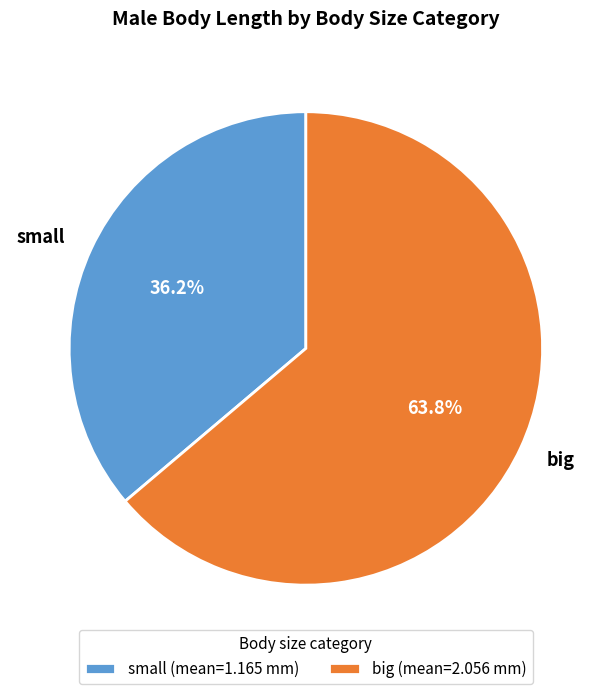

To the nearest percent, what is the combined percentage of big and small?

100%